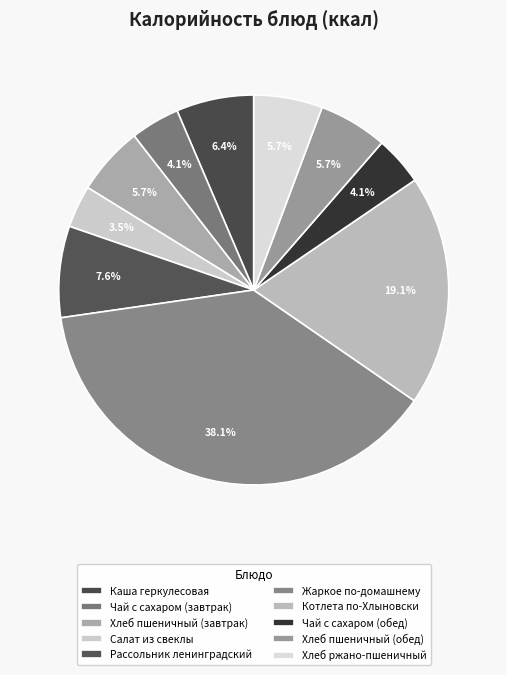

How many segments does this pie chart have?

10